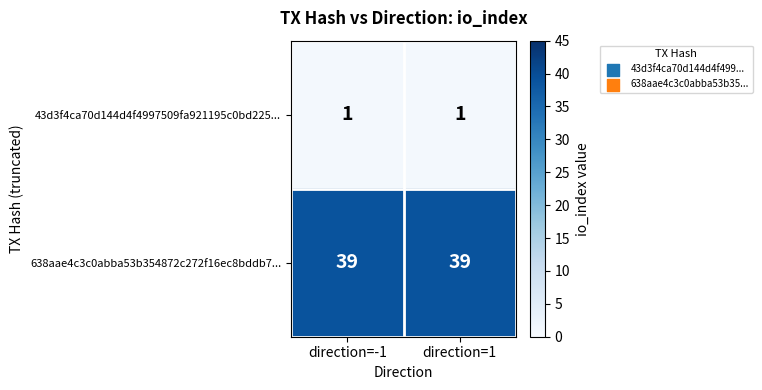

Is it true that 43d3f4ca70d144d4f4997509fa921195c0bd225... equals 0 at direction=1?

False